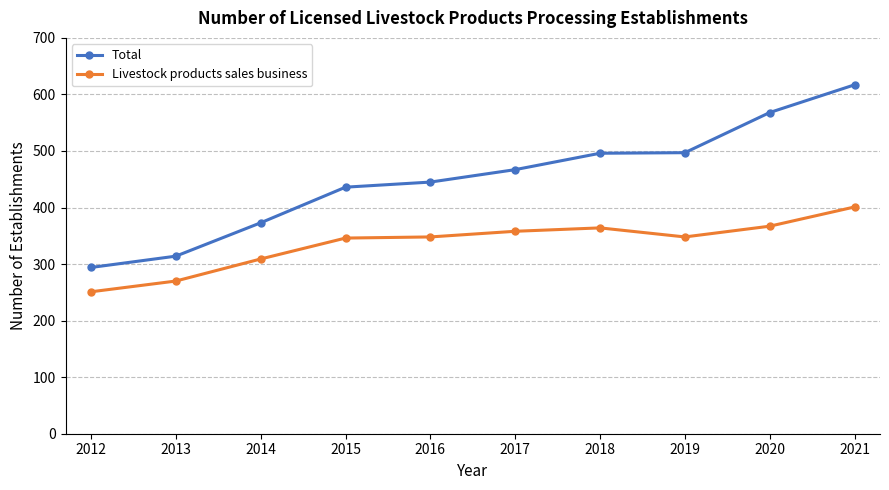

List the series in order of their overall mean, highest first.

Total, Livestock products sales business